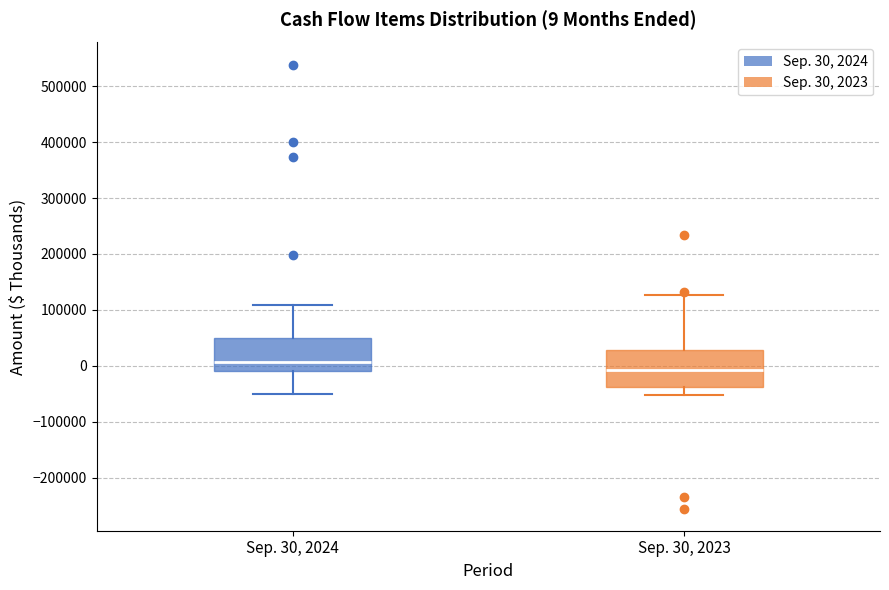

Which box's median line is the highest?

Sep. 30, 2024